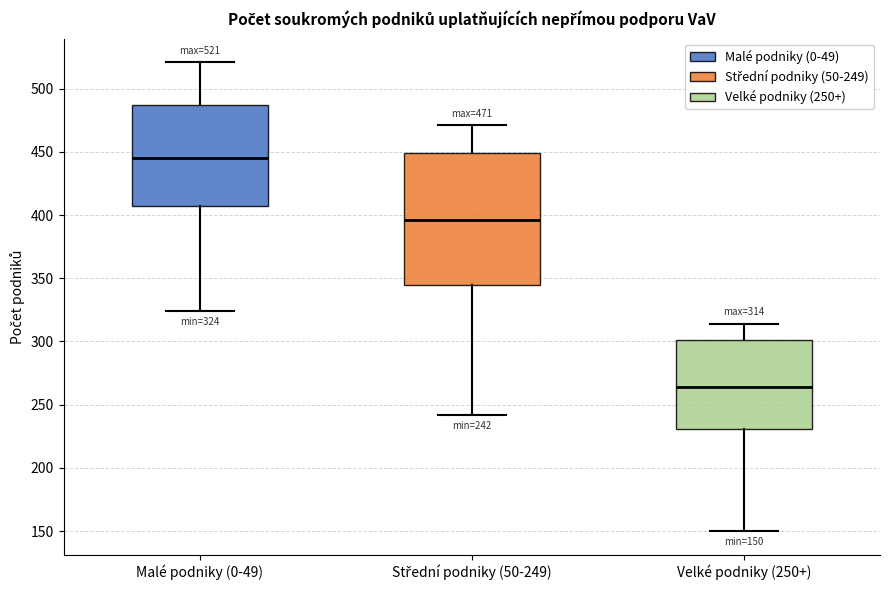

Which box's median line is the highest?

Malé podniky (0-49)